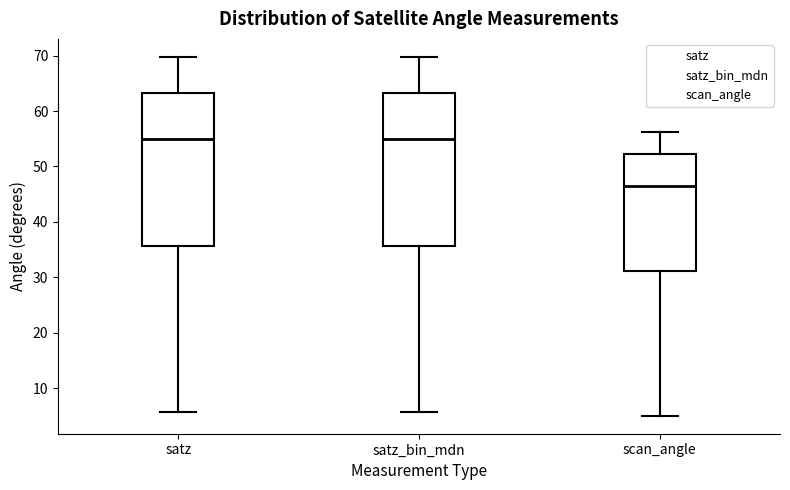

Where does the upper whisker of the box for satz_bin_mdn end on the y-axis? The values are not printed on the chart, so give them approximately, as read against the axis.

70